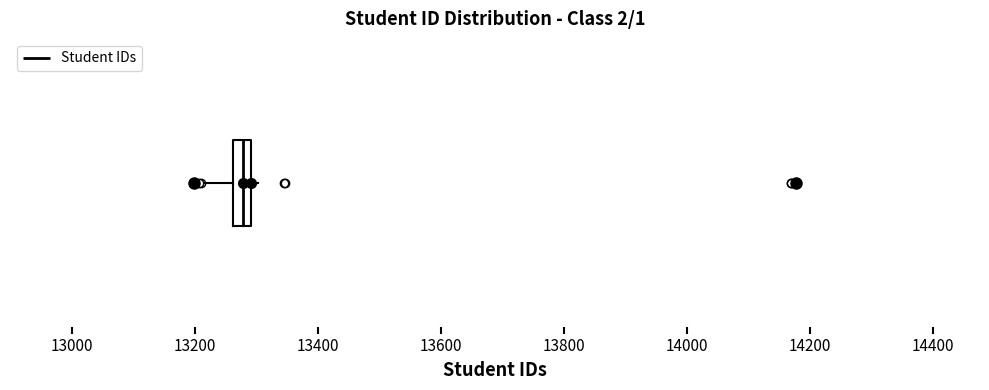

Where does the median line of the box sit on the x-axis? The values are not printed on the chart, so give them approximately, as read against the axis.

13280